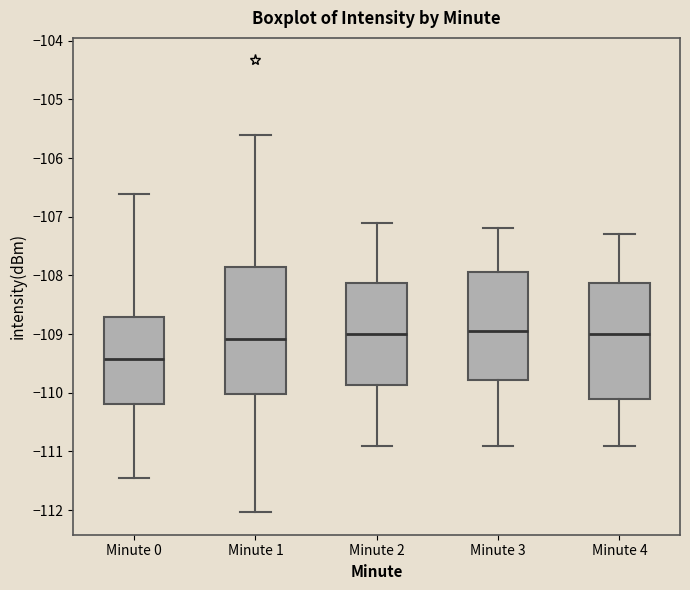

Reading left to right, transcribe this box plot: for each box, give where its median line is, the range the box spans, and where its two whiskers end, as read against the y-axis. The values are not printed on the chart, so give them approximately, as read against the axis.

Minute 0: median -109.4, box -110.2 to -108.7, whiskers -111.5 to -106.6
Minute 1: median -109.1, box -110.0 to -107.9, whiskers -112.0 to -105.6
Minute 2: median -109.0, box -109.9 to -108.1, whiskers -110.9 to -107.1
Minute 3: median -108.9, box -109.8 to -107.9, whiskers -110.9 to -107.2
Minute 4: median -109.0, box -110.1 to -108.1, whiskers -110.9 to -107.3